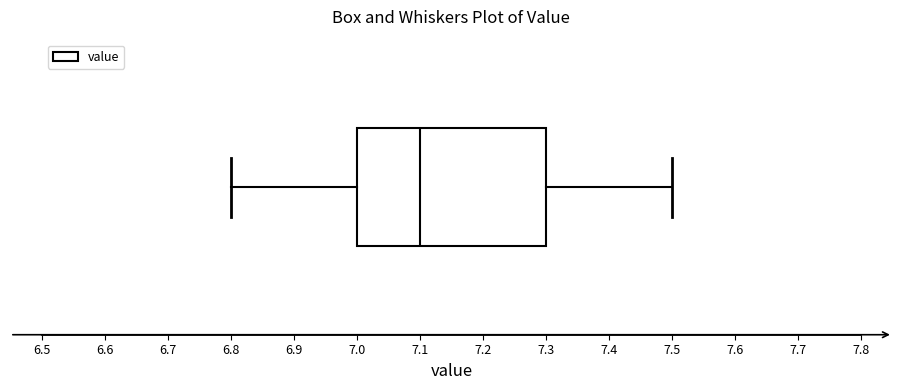

Where is the right edge of the box on the x-axis? The values are not printed on the chart, so give them approximately, as read against the axis.

7.3